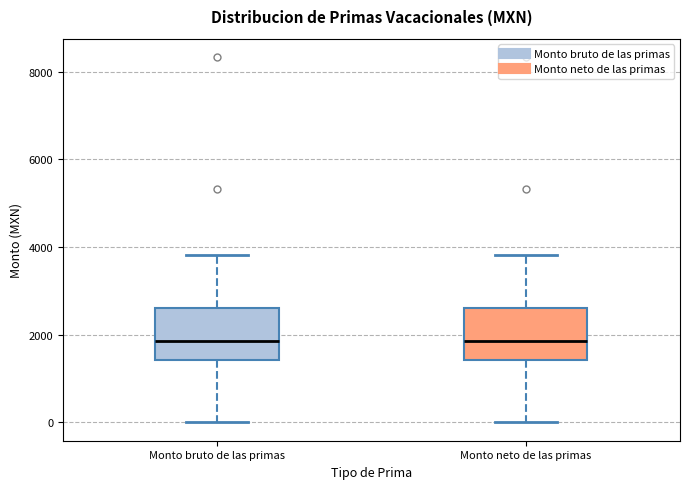

Reading left to right, read every box against the y-axis: the position of its median line, the range the box covers, and the ends of its whiskers. The values are not printed on the chart, so give them approximately, as read against the axis.

Monto bruto de las primas: median 1800, box 1400 to 2600, whiskers 0 to 3800
Monto neto de las primas: median 1800, box 1400 to 2600, whiskers 0 to 3800